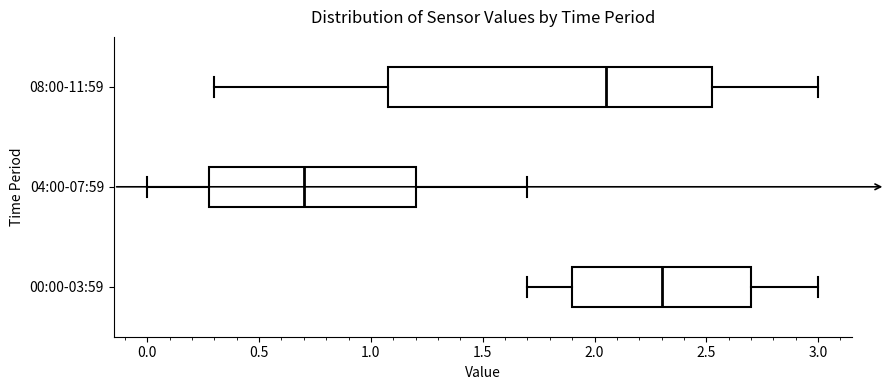

Reading bottom to top, transcribe this box plot: for each box, give where its median line is, the range the box spans, and where its two whiskers end, as read against the x-axis. The values are not printed on the chart, so give them approximately, as read against the axis.

00:00-03:59: median 2.30, box 1.90 to 2.70, whiskers 1.70 to 3.00
04:00-07:59: median 0.70, box 0.30 to 1.20, whiskers 0.00 to 1.70
08:00-11:59: median 2.05, box 1.10 to 2.55, whiskers 0.30 to 3.00